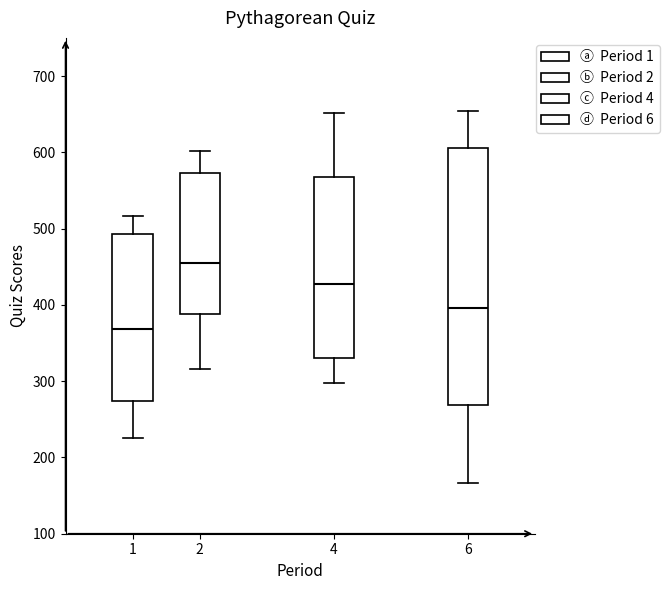

Reading left to right, transcribe this box plot: for each box, give where its median line is, the range the box spans, and where its two whiskers end, as read against the y-axis. The values are not printed on the chart, so give them approximately, as read against the axis.

1: median 370, box 270 to 490, whiskers 230 to 520
2: median 460, box 390 to 570, whiskers 320 to 600
4: median 430, box 330 to 570, whiskers 300 to 650
6: median 400, box 270 to 610, whiskers 170 to 650